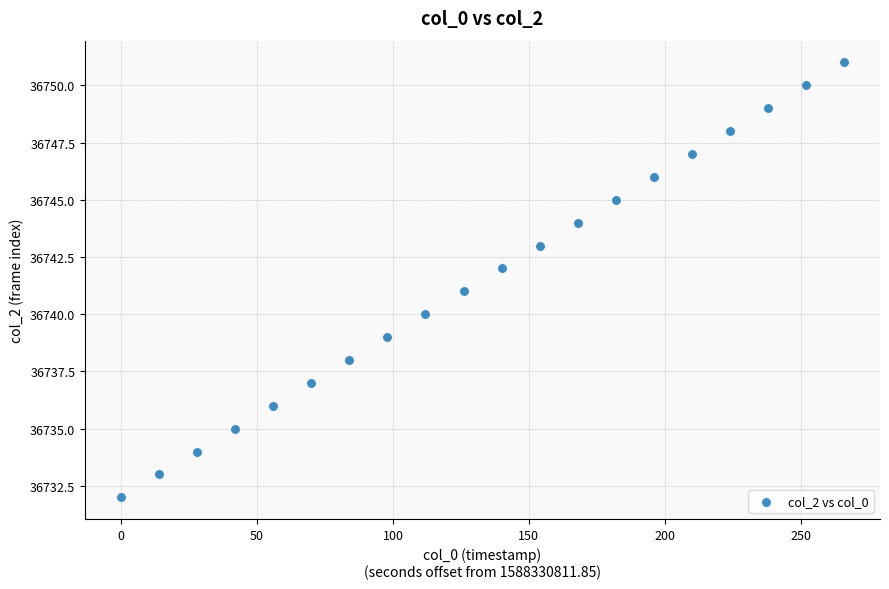

How many data points are displayed?

20